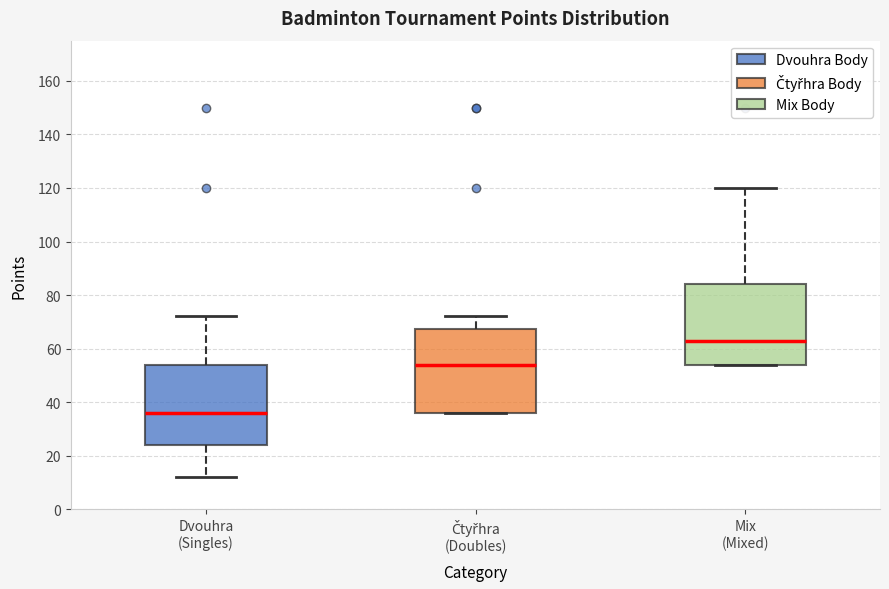

Reading left to right, read every box against the y-axis: the position of its median line, the range the box covers, and the ends of its whiskers. The values are not printed on the chart, so give them approximately, as read against the axis.

Dvouhra (Singles): median 36, box 24 to 54, whiskers 12 to 72
Čtyřhra (Doubles): median 54, box 36 to 68, whiskers 36 to 72
Mix (Mixed): median 64, box 54 to 84, whiskers 54 to 120